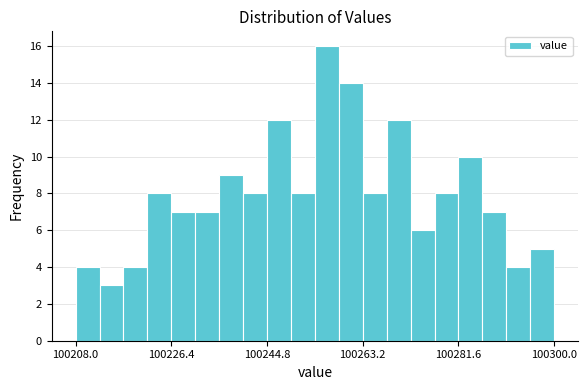

Around what value on the x-axis is the tallest bar? Give the approximate position of its centre, as read against the axis.

100256